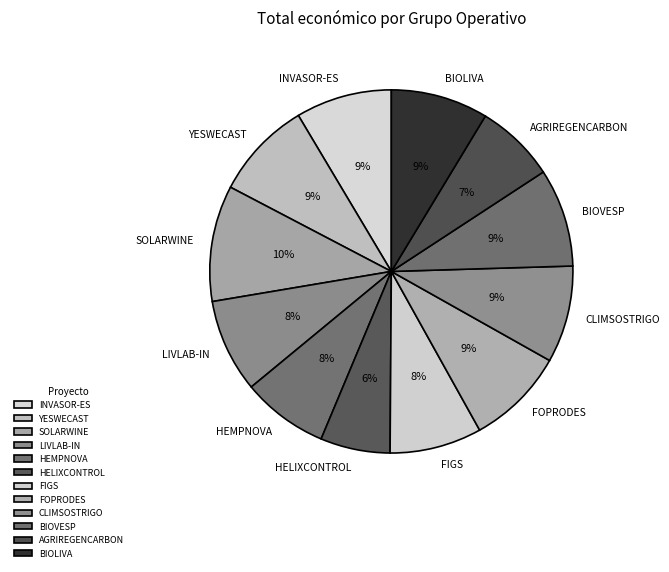

Which slice is the largest?

SOLARWINE